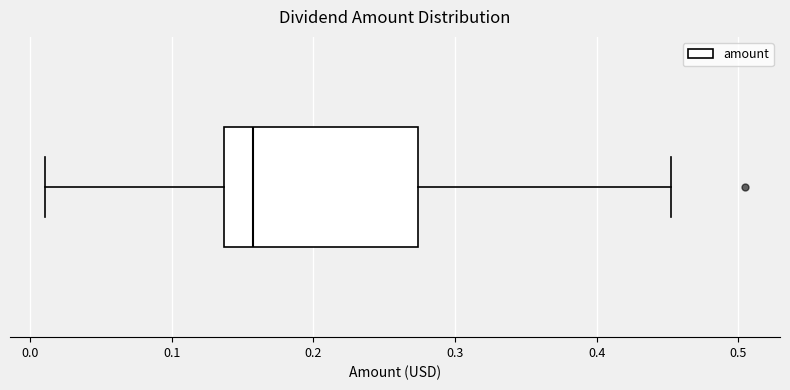

Where does the left whisker of the box end on the x-axis? The values are not printed on the chart, so give them approximately, as read against the axis.

0.01